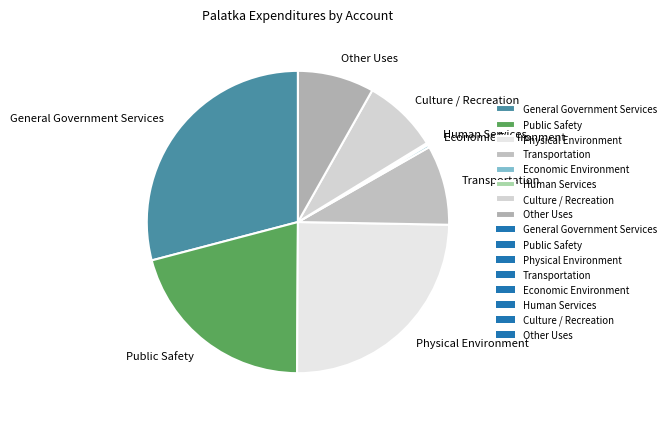

What is the largest slice in the pie chart?

General Government Services